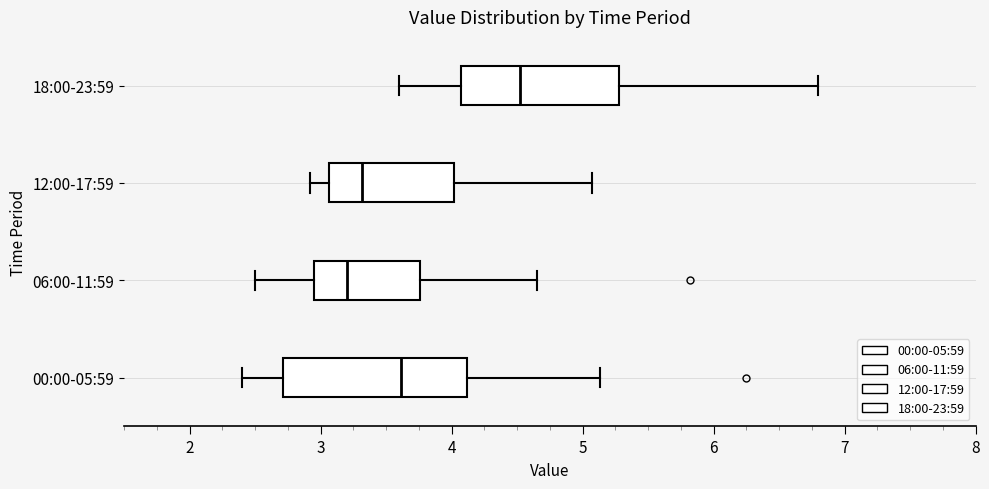

Where does the median line of the box for 00:00-05:59 sit on the x-axis? The values are not printed on the chart, so give them approximately, as read against the axis.

3.6